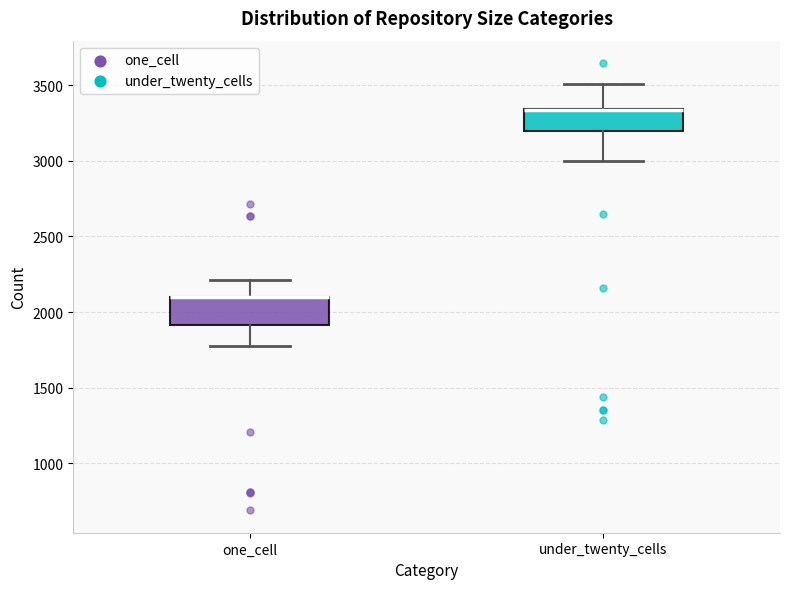

Reading left to right, read every box against the y-axis: the position of its median line, the range the box covers, and the ends of its whiskers. The values are not printed on the chart, so give them approximately, as read against the axis.

one_cell: median 2100 (drawn on the box's upper edge), box 1900 to 2100, whiskers 1750 to 2200
under_twenty_cells: median 3350 (drawn on the box's upper edge), box 3200 to 3350, whiskers 3000 to 3500